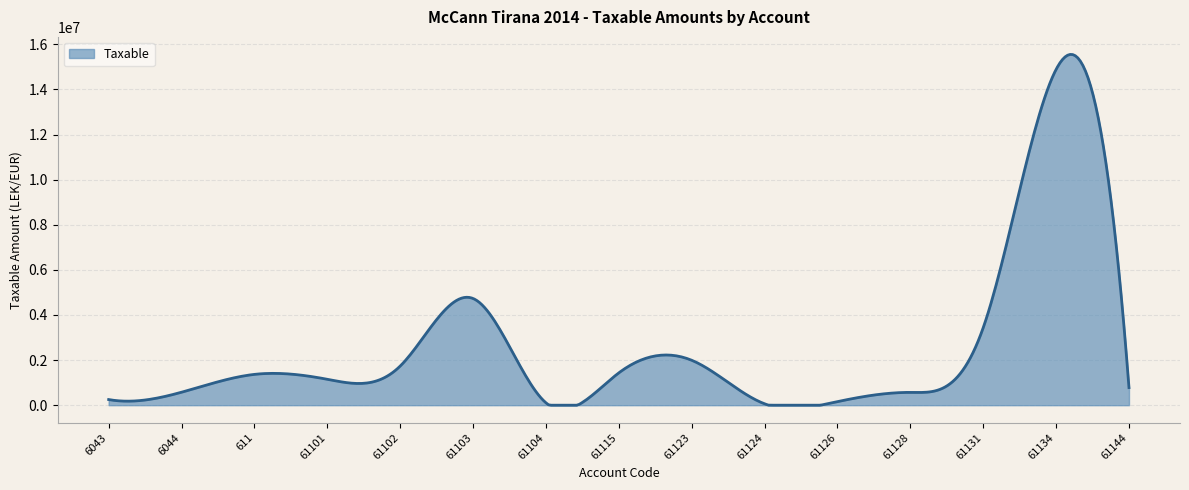

What is the difference between the maximum and minimum values?

15551950.4